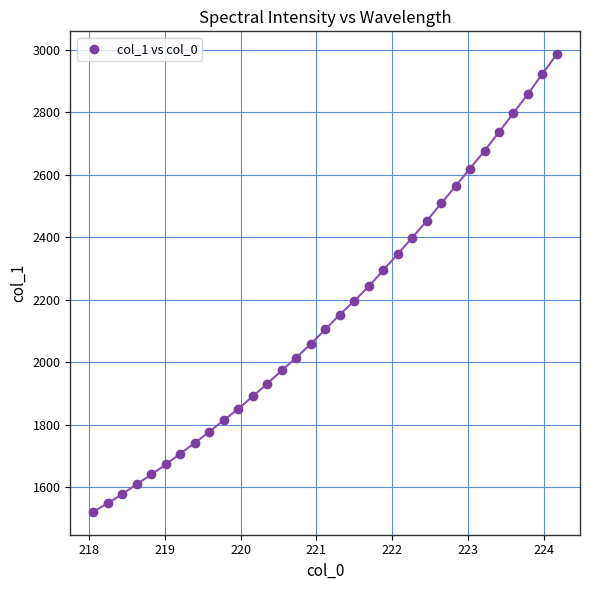

What is the range of X values (max minus min)?

6.1